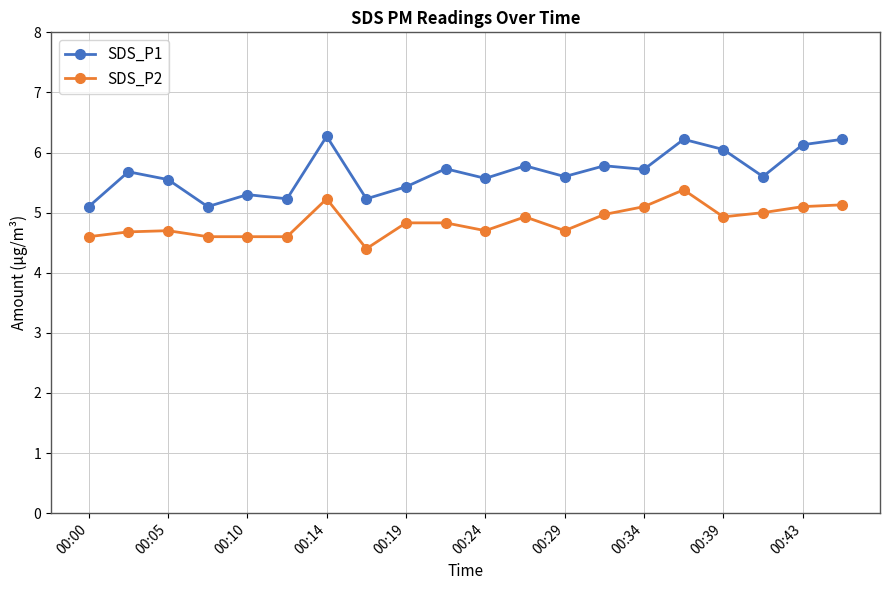

Which series has the largest range (max minus min)?

SDS_P1